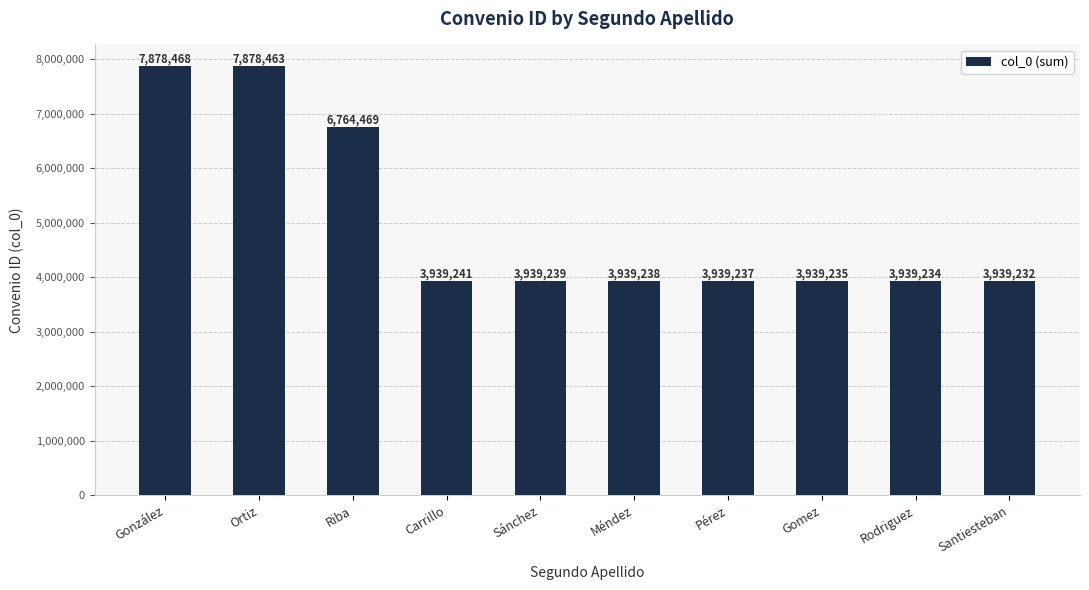

Reading left to right, transcribe all the data shown in this chart.

7878468	7878463	6764469	3939241	3939239	3939238	3939237	3939235	3939234	3939232